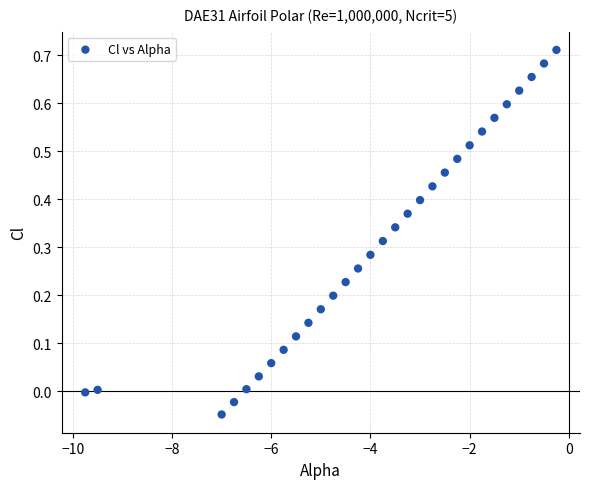

What is the range of Y values (max minus min)?

0.8